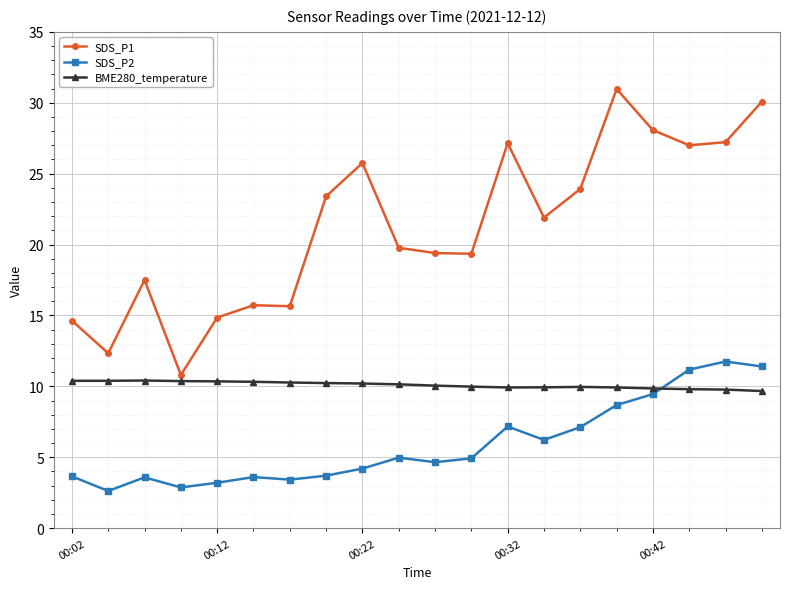

What are all the series names shown in the legend?

SDS_P1, SDS_P2, BME280_temperature